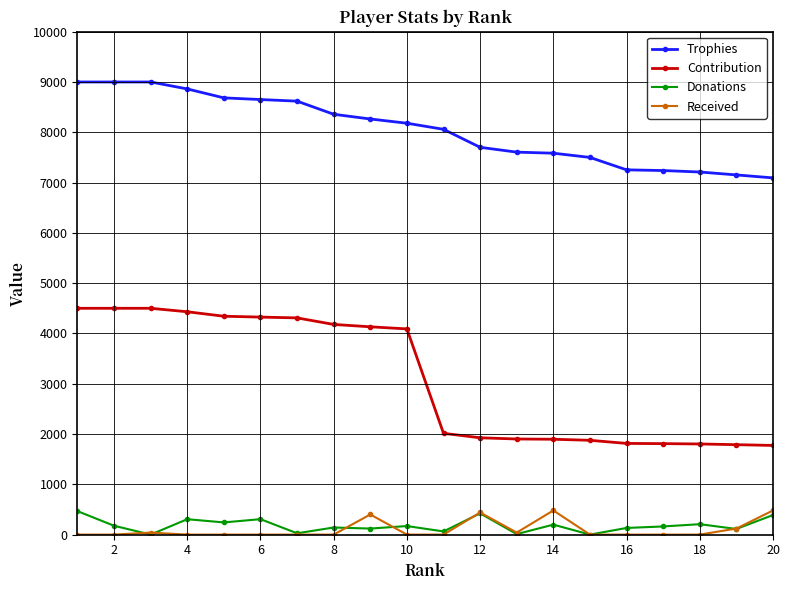

What is the greatest value displayed?

9000